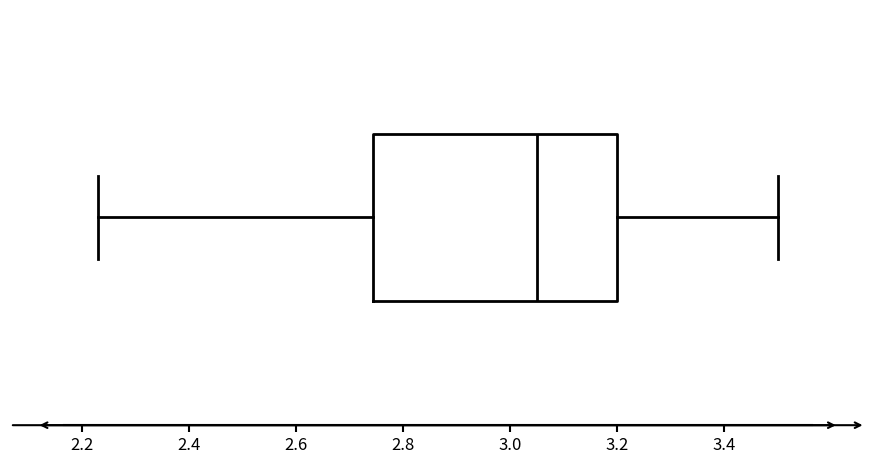

Transcribe this box plot: give where the median line is, the range the box spans, and where the two whiskers end, as read against the x-axis. The values are not printed on the chart, so give them approximately, as read against the axis.

median 3.06, box 2.74 to 3.20, whiskers 2.24 to 3.50